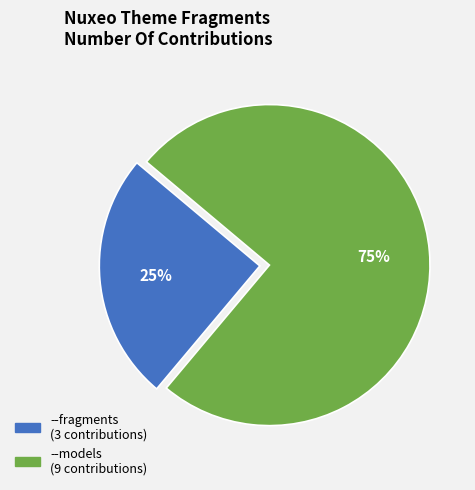

To the nearest percent, what is the difference between the largest and smallest slice percentages?

50%